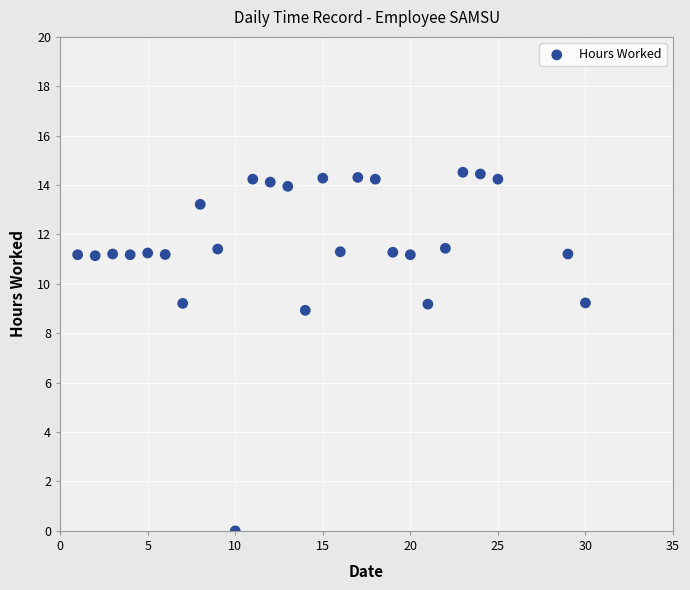

What is the range of Y values (max minus min)?

14.5